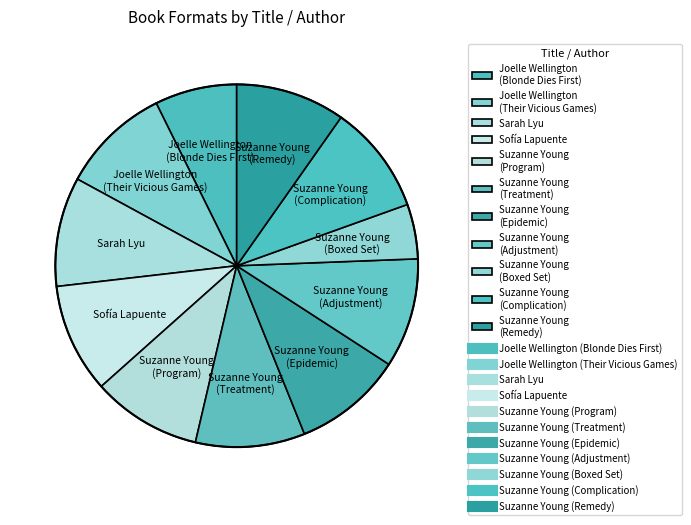

Do Suzanne Young (Epidemic) and Suzanne Young (Adjustment) together represent more than half of the pie?

No